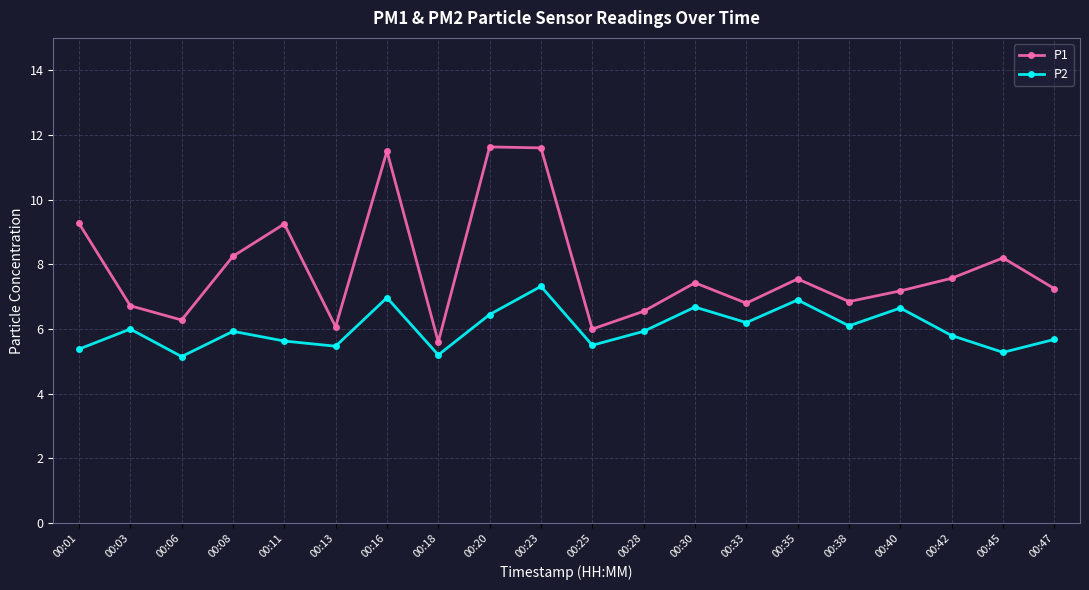

What is the minimum value shown in the chart?

5.2